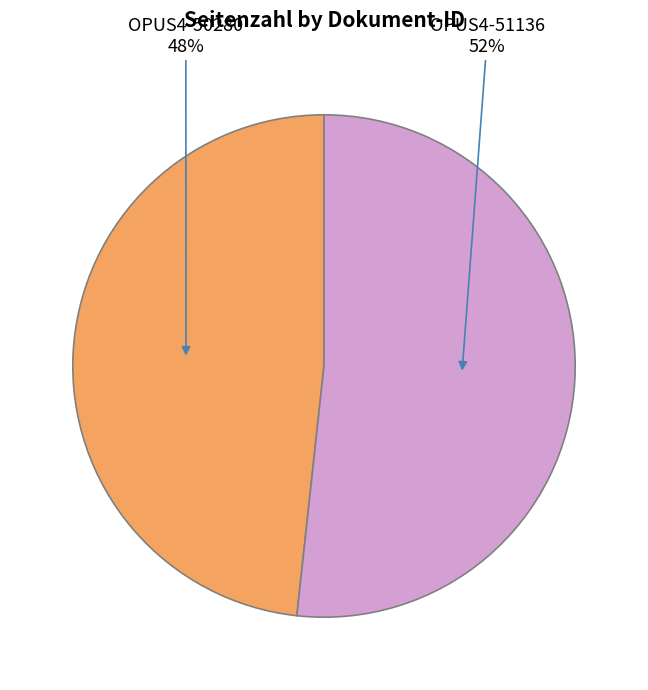

To the nearest percent, what portion does OPUS4-51136 represent?

52%